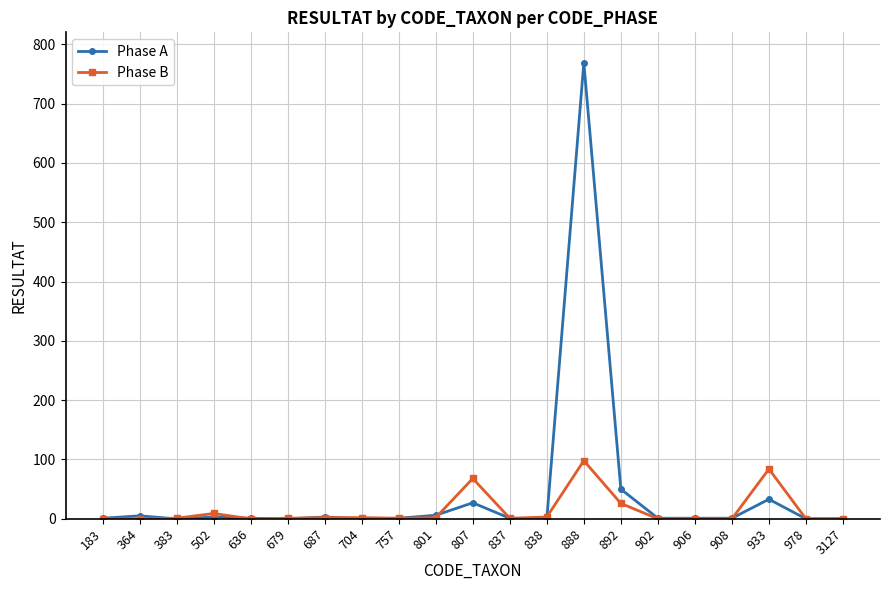

How many data points does each series have?

21